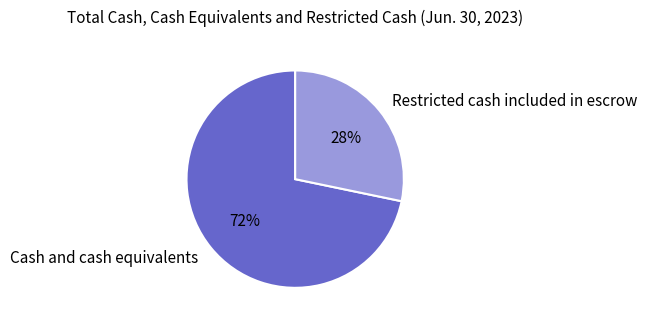

Count the number of slices in the pie.

2